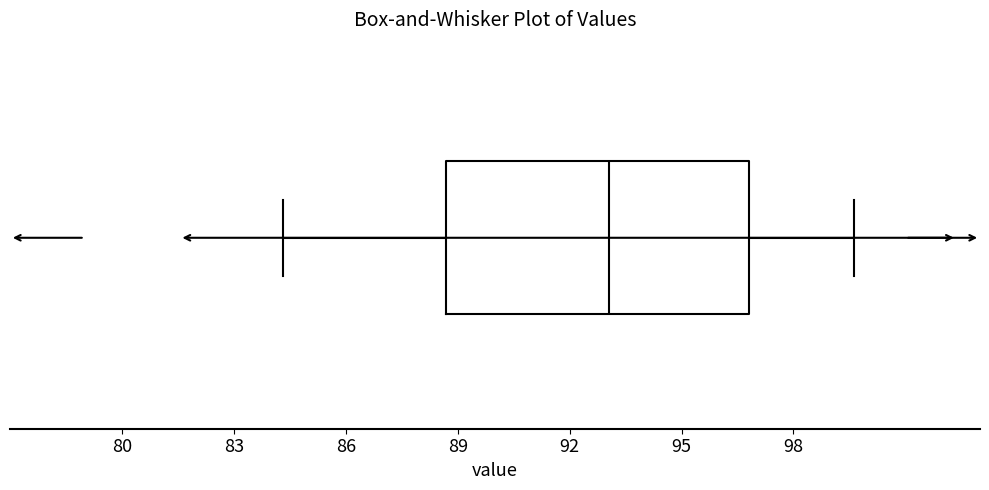

Read this box plot against the x-axis: the position of the median line, the range covered by the box, and the ends of both whiskers. The values are not printed on the chart, so give them approximately, as read against the axis.

median 93.0, box 88.5 to 97.0, whiskers 84.5 to 99.5